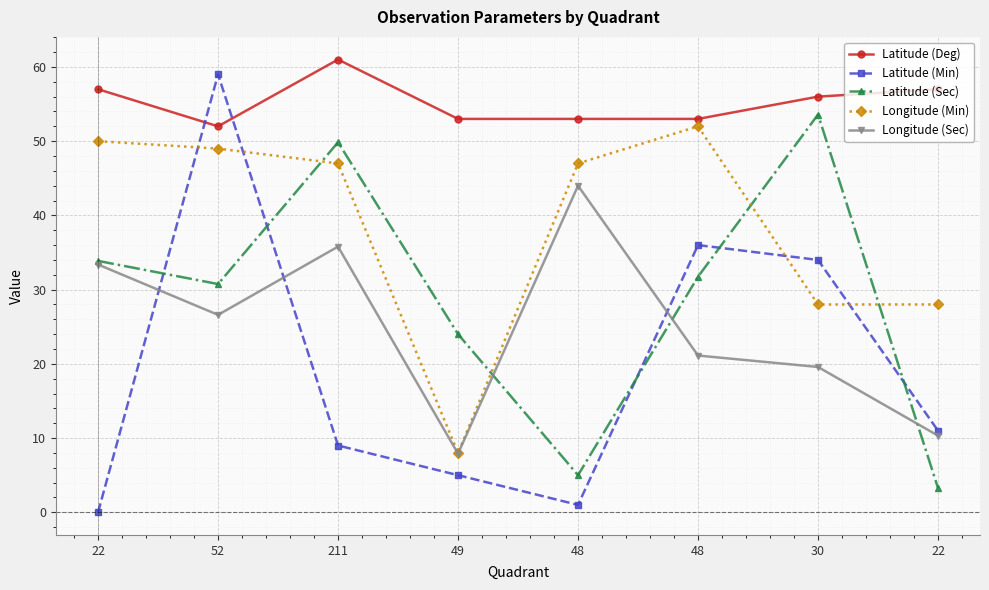

Reading right to left, what are all the values shown in this chart?

Latitude (Deg): 22=57.0	30=56.0	48=53.0	48=53.0	49=53.0	211=61.0	52=52.0	22=57.0
Latitude (Min): 22=11.0	30=34.0	48=36.0	48=1.0	49=5.0	211=9.0	52=59.0	22=0.0
Latitude (Sec): 22=3.3	30=53.6	48=31.7	48=5.0	49=24.0	211=49.9	52=30.8	22=33.9
Longitude (Min): 22=28.0	30=28.0	48=52.0	48=47.0	49=8.0	211=47.0	52=49.0	22=50.0
Longitude (Sec): 22=10.3	30=19.6	48=21.1	48=44.0	49=7.9	211=35.8	52=26.6	22=33.4